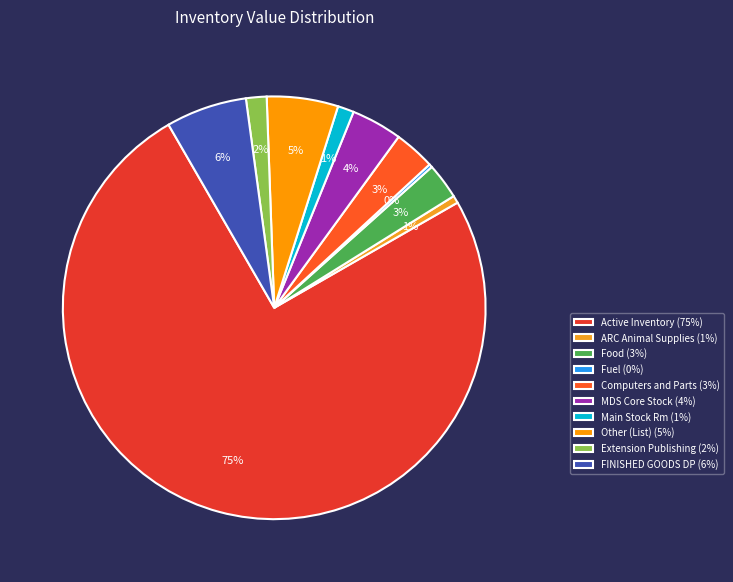

Combined, what portion of the pie is MDS Core Stock and Fuel?

4.1%